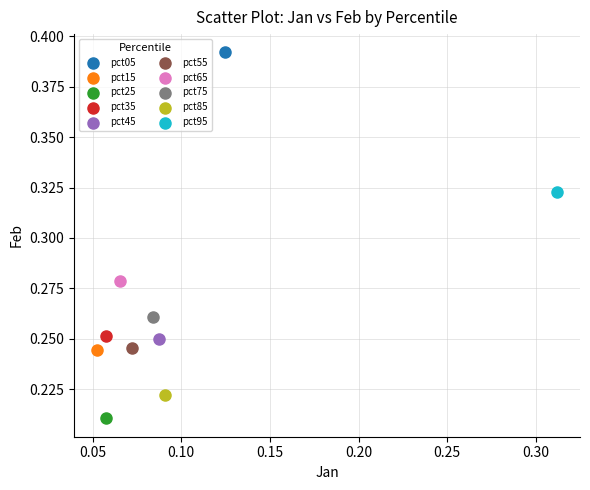

Which series contains the highest Y value?

pct05